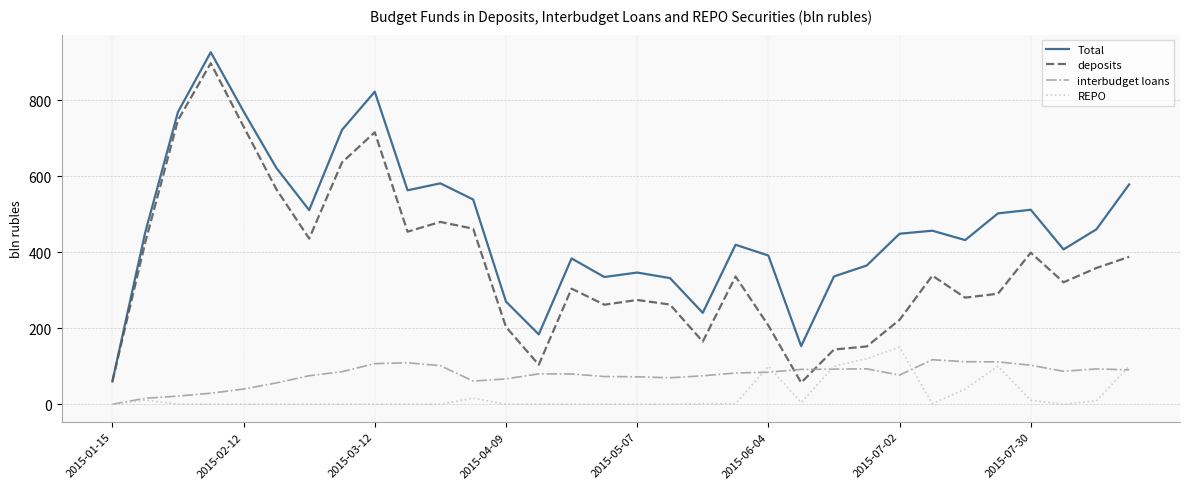

How many values in the Total series exceed 451?

16